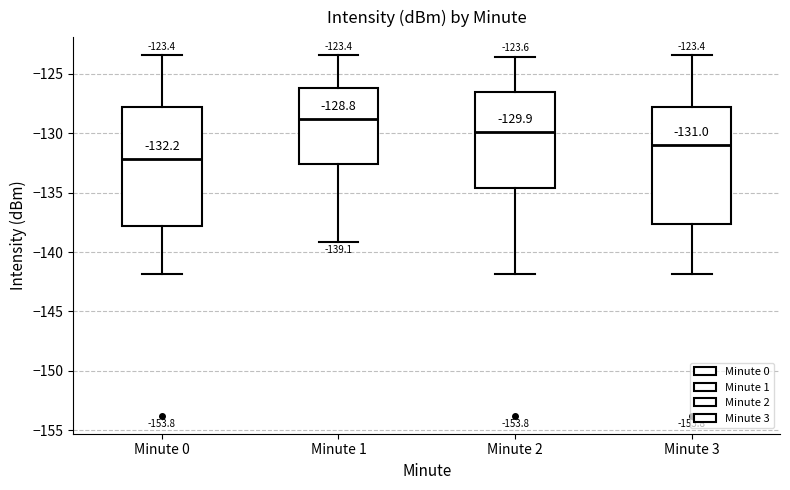

Which box has the lowest median line?

Minute 0